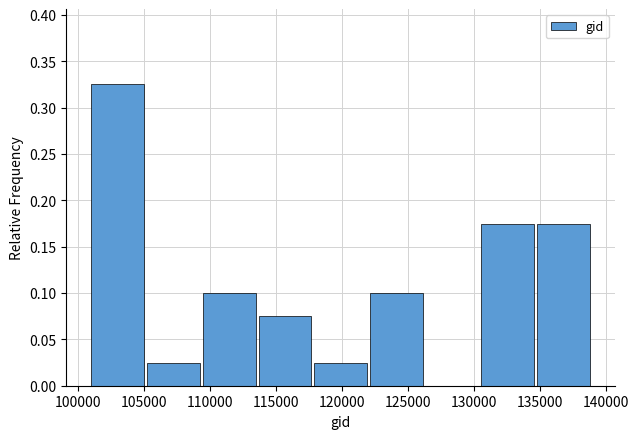

Reading left to right, list every bar in this chart as the range it spans on the x-axis followed by its height. Neither the bar edges nor the heights are printed on the chart, so give them approximately, as read against the axes.

101000 to 105000: 0.325
105000 to 109500: 0.025
109500 to 113500: 0.100
113500 to 118000: 0.075
118000 to 122000: 0.025
122000 to 126000: 0.100
126000 to 130500: 0
130500 to 134500: 0.175
134500 to 139000: 0.175